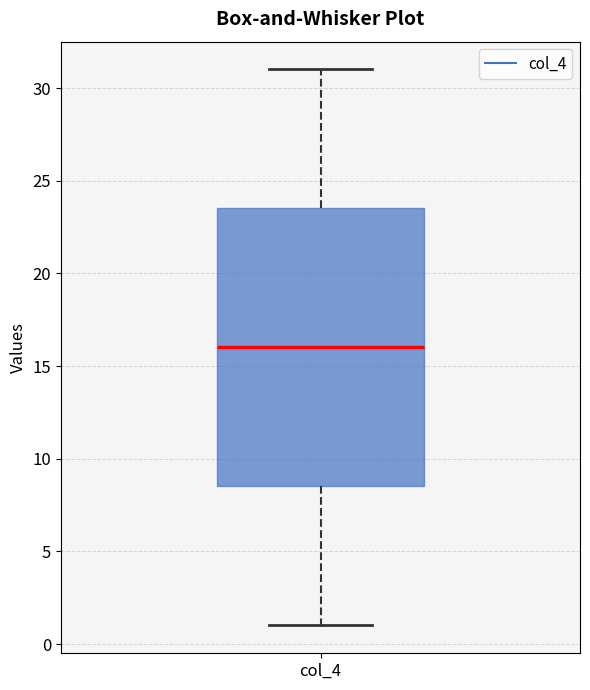

Transcribe this box plot: give where the median line is, the range the box spans, and where the two whiskers end, as read against the y-axis. The values are not printed on the chart, so give them approximately, as read against the axis.

median 16.0, box 8.5 to 23.5, whiskers 1.0 to 31.0